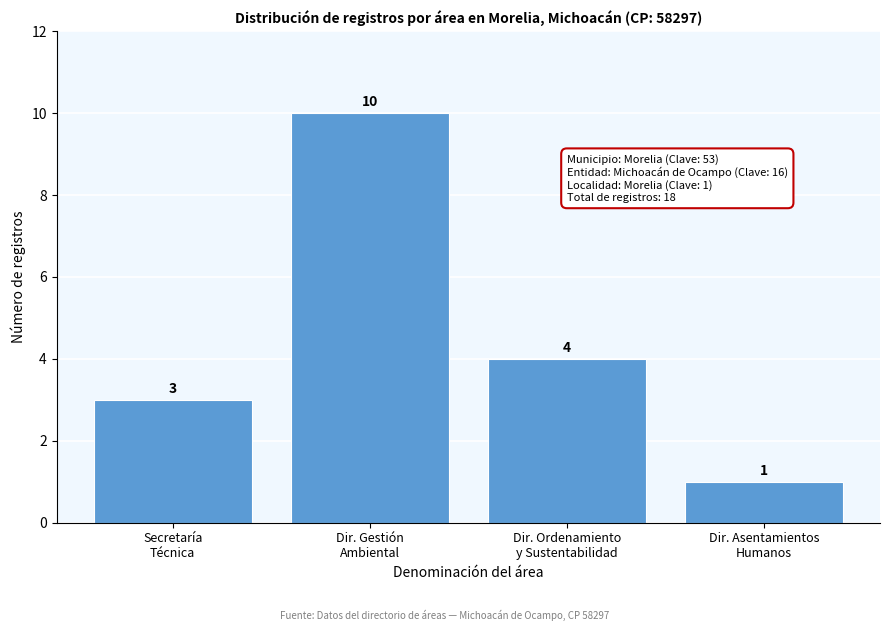

Reading left to right, extract all data points from this chart.

3	10	4	1